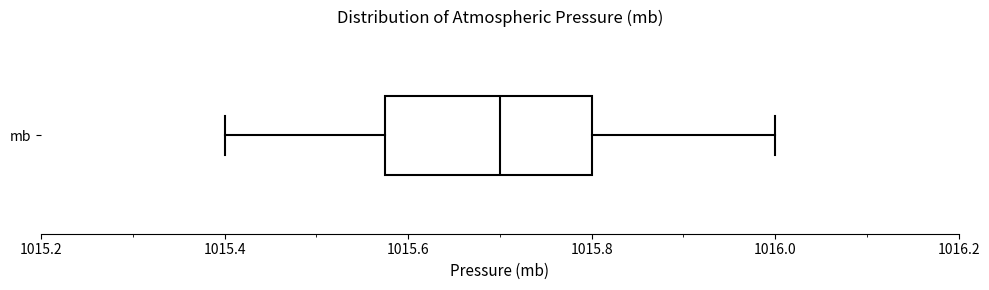

Where is the right edge of the box for mb on the x-axis? The values are not printed on the chart, so give them approximately, as read against the axis.

1015.80